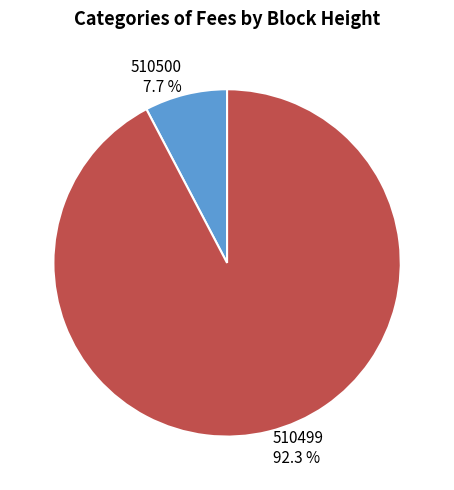

Between 510499 and 510500, which is larger?

510499